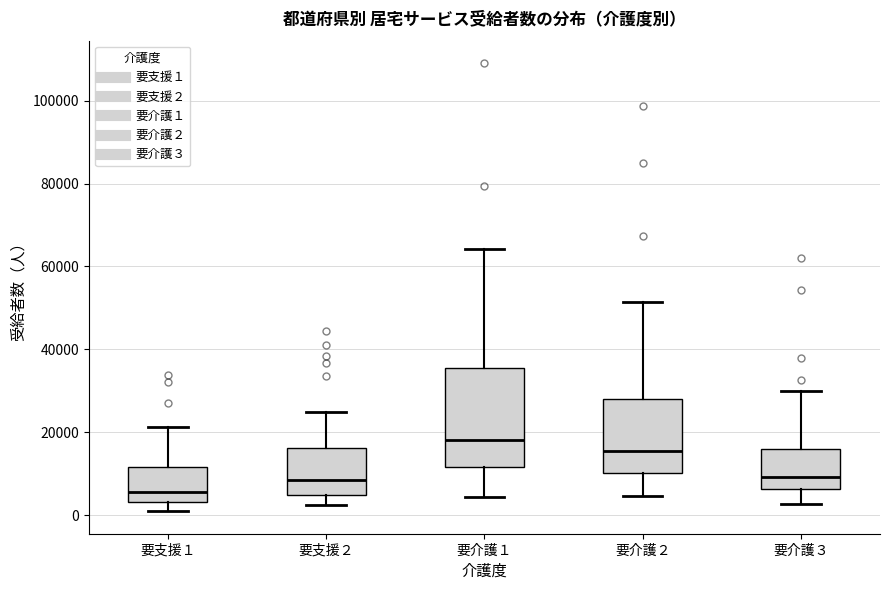

Which box's median line is the lowest?

要支援１